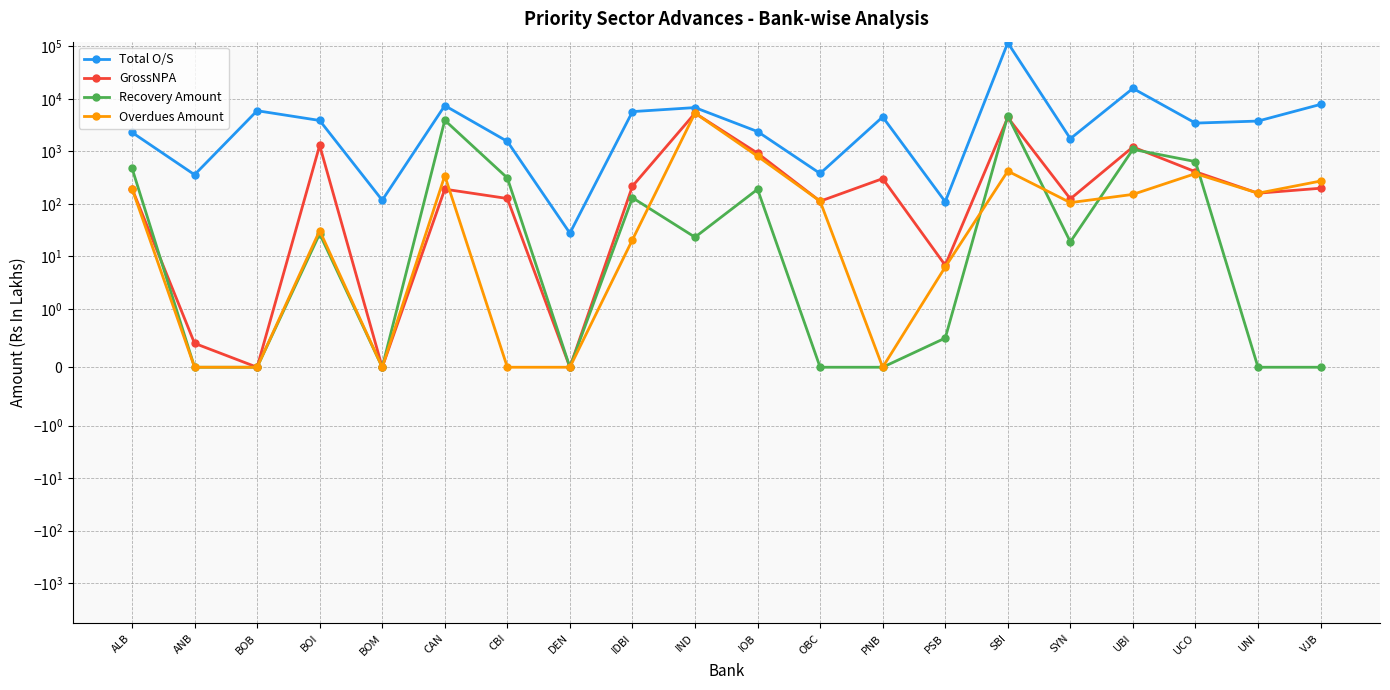

Where is the first local minimum for Overdues Amount?

BOM